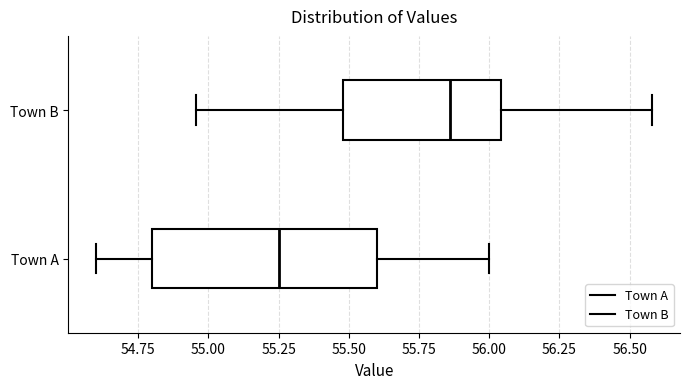

Reading bottom to top, read every box against the x-axis: the position of its median line, the range the box covers, and the ends of its whiskers. The values are not printed on the chart, so give them approximately, as read against the axis.

Town A: median 55.25, box 54.80 to 55.60, whiskers 54.60 to 56.00
Town B: median 55.85, box 55.50 to 56.05, whiskers 54.95 to 56.60